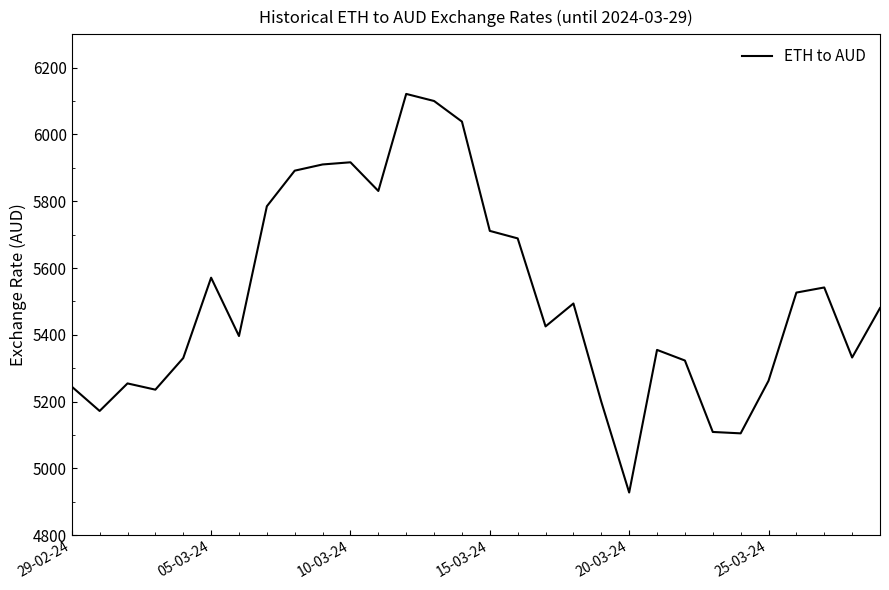

What is the difference between the maximum and minimum values?

1194.0